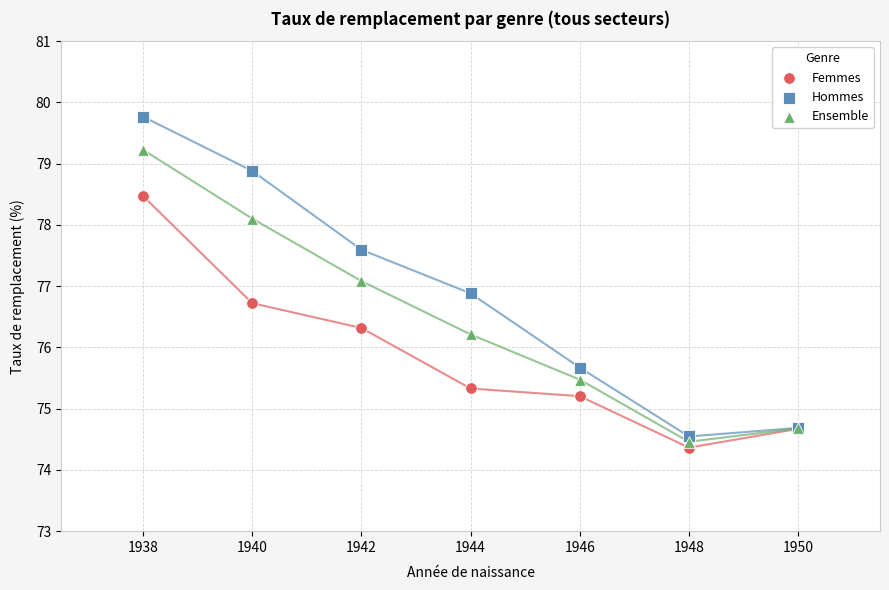

What are all the series names shown in the legend?

Femmes, Hommes, Ensemble